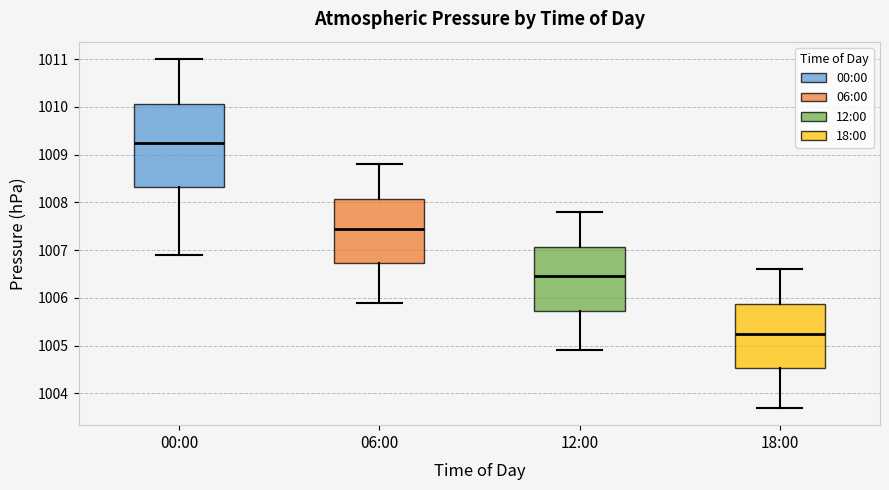

Reading left to right, transcribe this box plot: for each box, give where its median line is, the range the box spans, and where its two whiskers end, as read against the y-axis. The values are not printed on the chart, so give them approximately, as read against the axis.

00:00: median 1009.3, box 1008.3 to 1010.1, whiskers 1006.9 to 1011.0
06:00: median 1007.5, box 1006.7 to 1008.1, whiskers 1005.9 to 1008.8
12:00: median 1006.5, box 1005.7 to 1007.1, whiskers 1004.9 to 1007.8
18:00: median 1005.3, box 1004.5 to 1005.9, whiskers 1003.7 to 1006.6